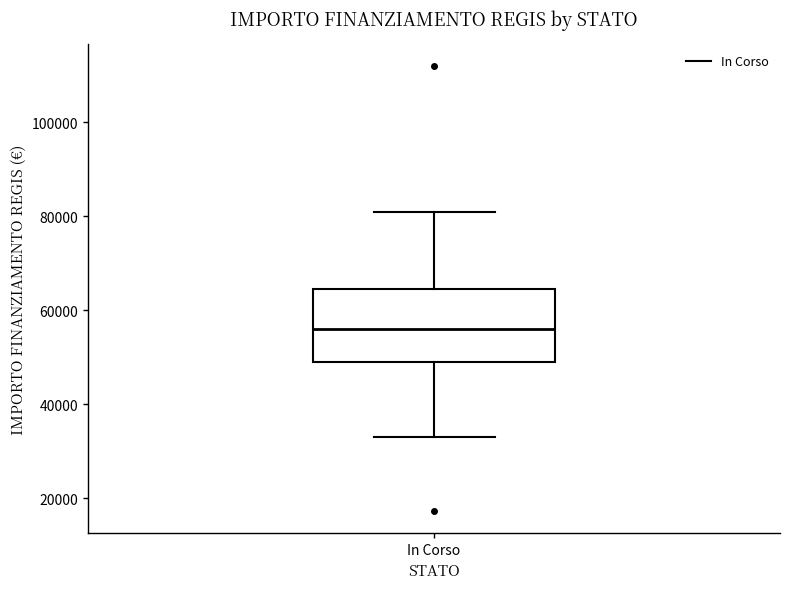

Transcribe this box plot: give where the median line is, the range the box spans, and where the two whiskers end, as read against the y-axis. The values are not printed on the chart, so give them approximately, as read against the axis.

median 56000, box 50000 to 64000, whiskers 32000 to 80000